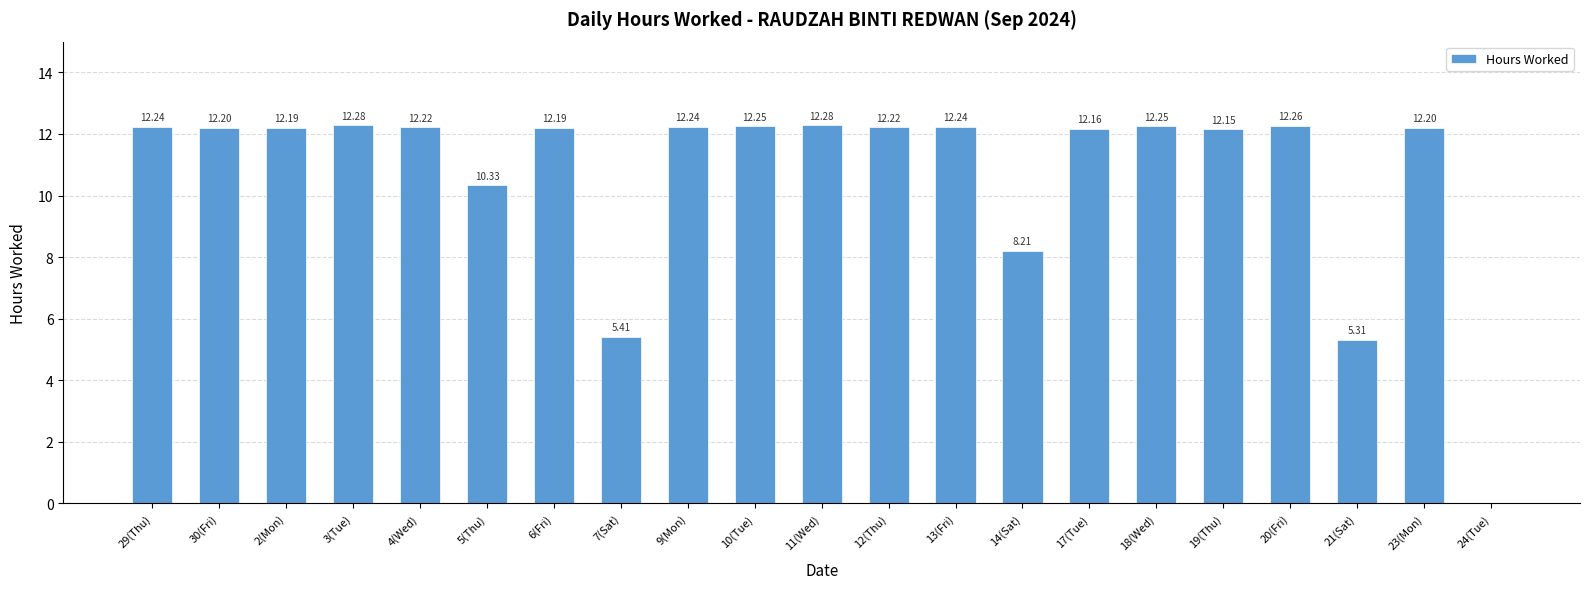

What is the change in value from 5(Thu) to 18(Wed)?

+1.9